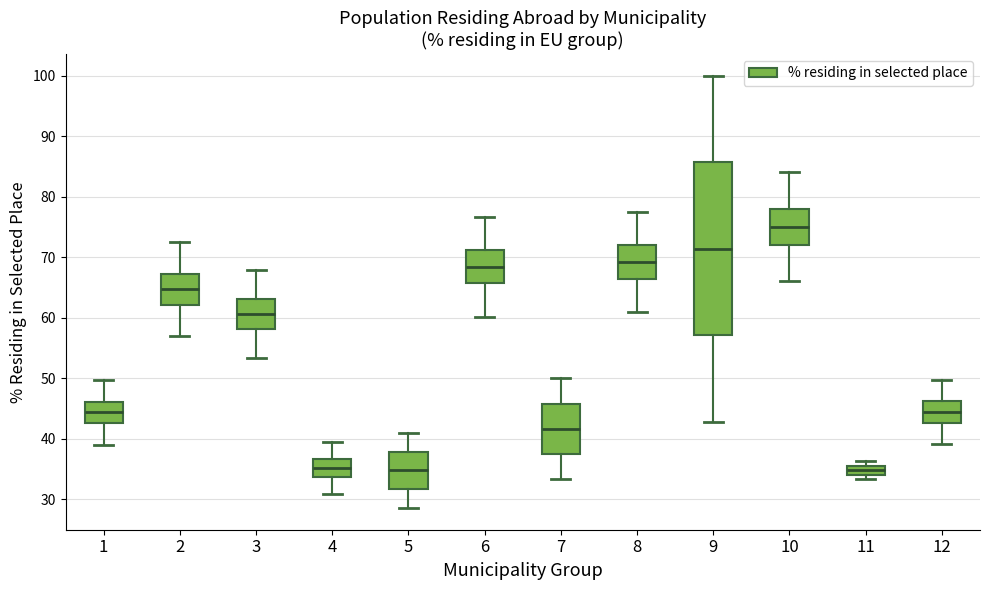

Which box is the tallest, from its lower edge to its upper edge?

9